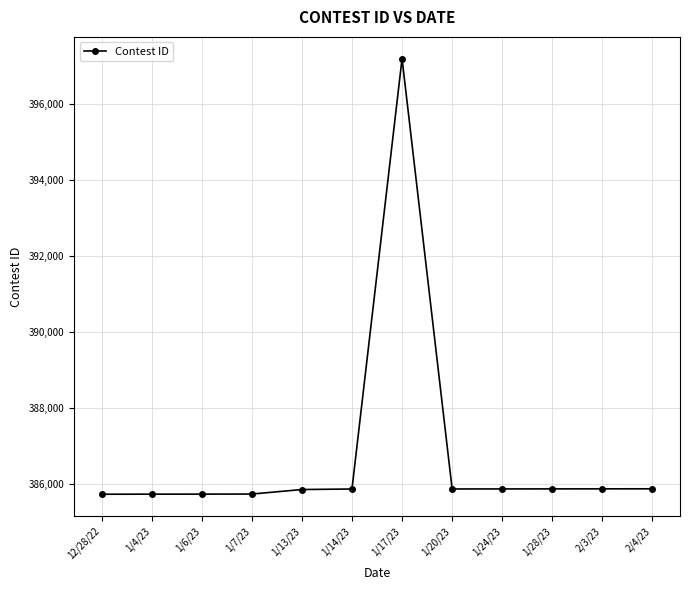

True or false: the data has more than 0 interior local peaks.

True